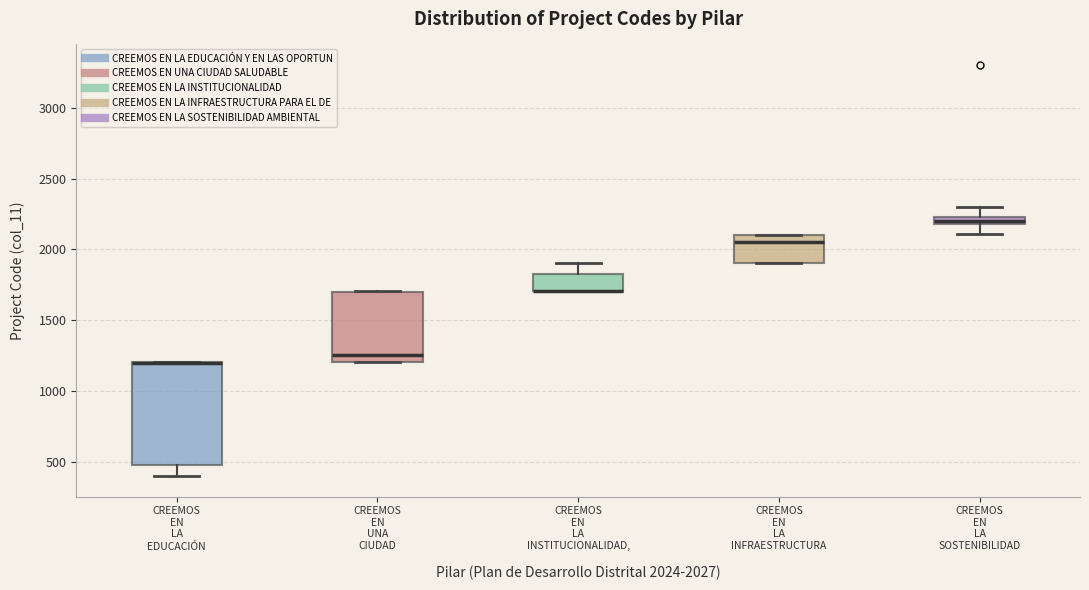

Which box is the tallest, from its lower edge to its upper edge?

CREEMOS EN LA EDUCACIÓN